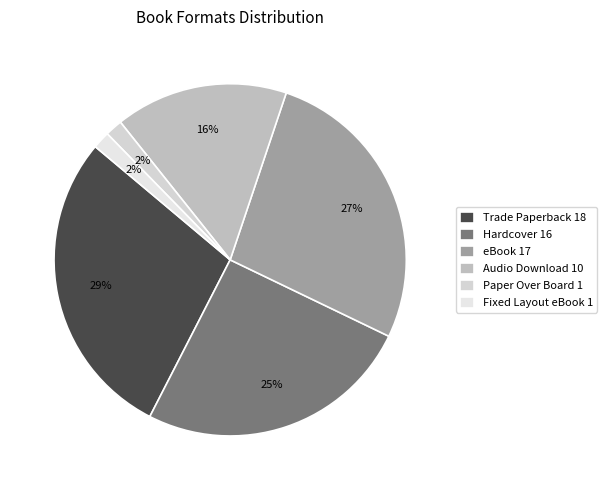

To the nearest percent, what percentage of the pie is Paper Over Board?

2%